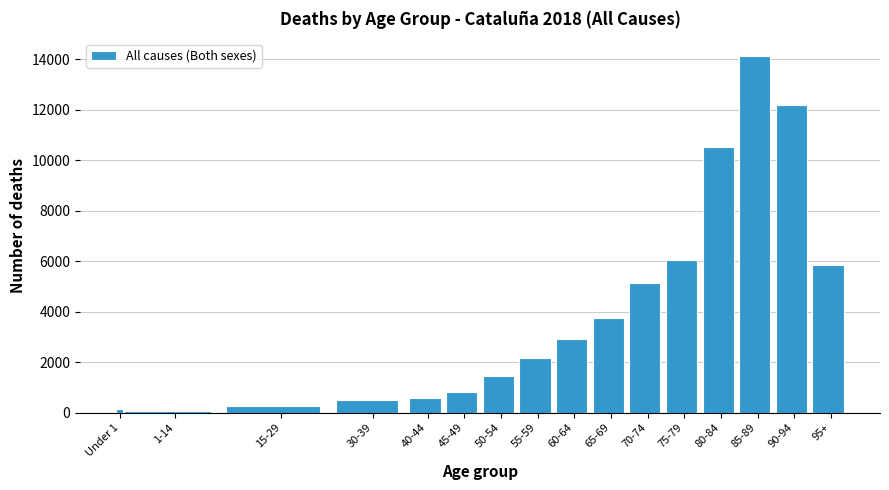

Reading left to right, extract all data points from this chart.

Under 1=154	1-14=85	15-29=254	30-39=503	40-44=566	45-49=828	50-54=1468	55-59=2186	60-64=2935	65-69=3770	70-74=5124	75-79=6038	80-84=10517	85-89=14115	90-94=12168	95+=5851